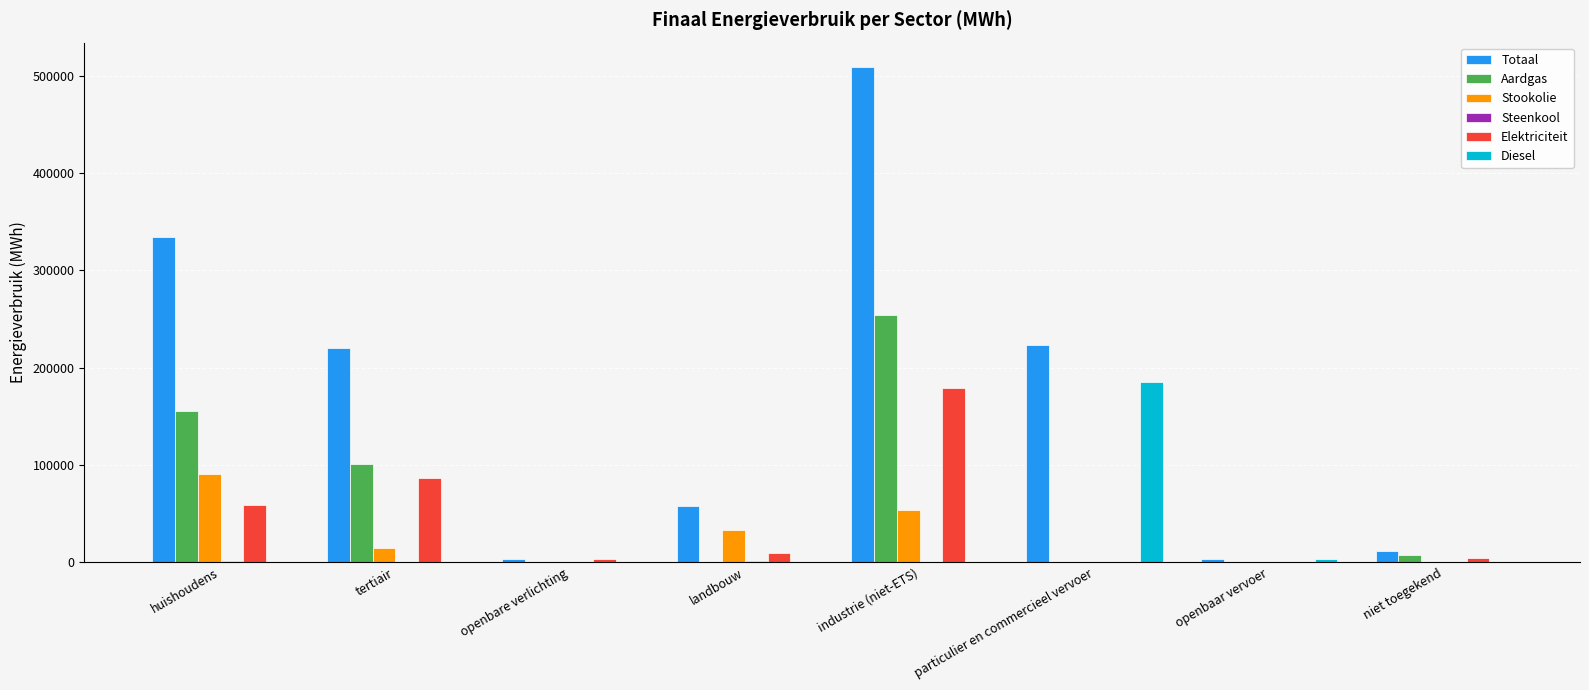

Which series changed the most between huishoudens and niet toegekend?

Totaal